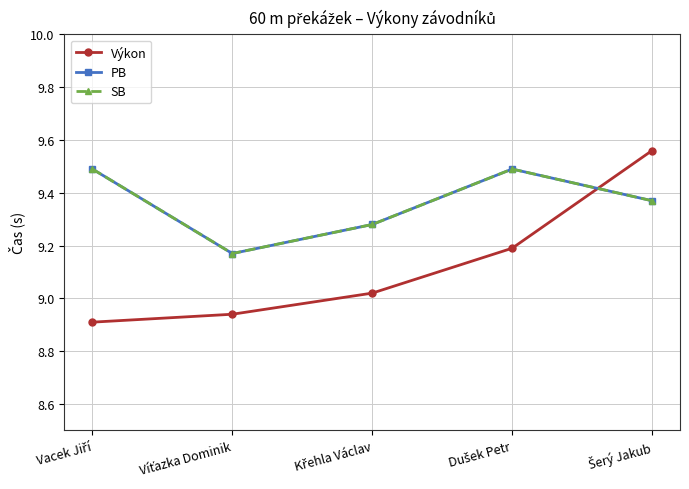

Between Dušek Petr and Šerý Jakub, which series saw the biggest shift?

Výkon